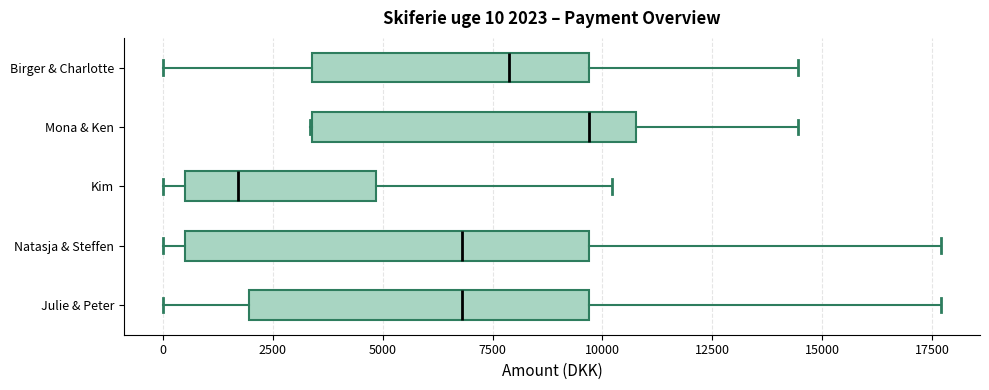

Comparing the boxes themselves (not the whiskers), which one is the widest?

Natasja & Steffen